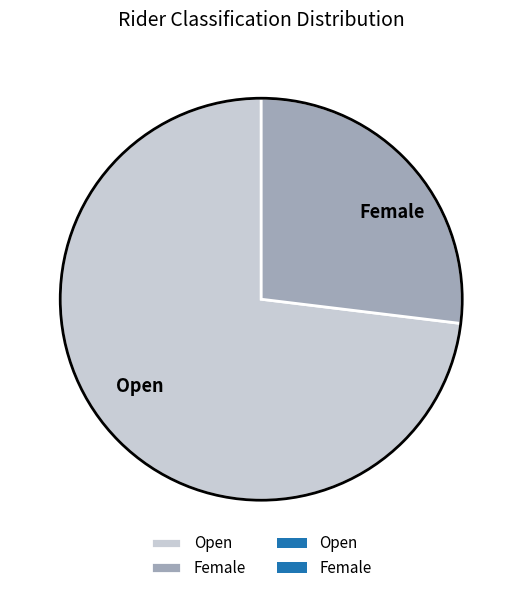

Which slice represents more than half of the pie?

Open